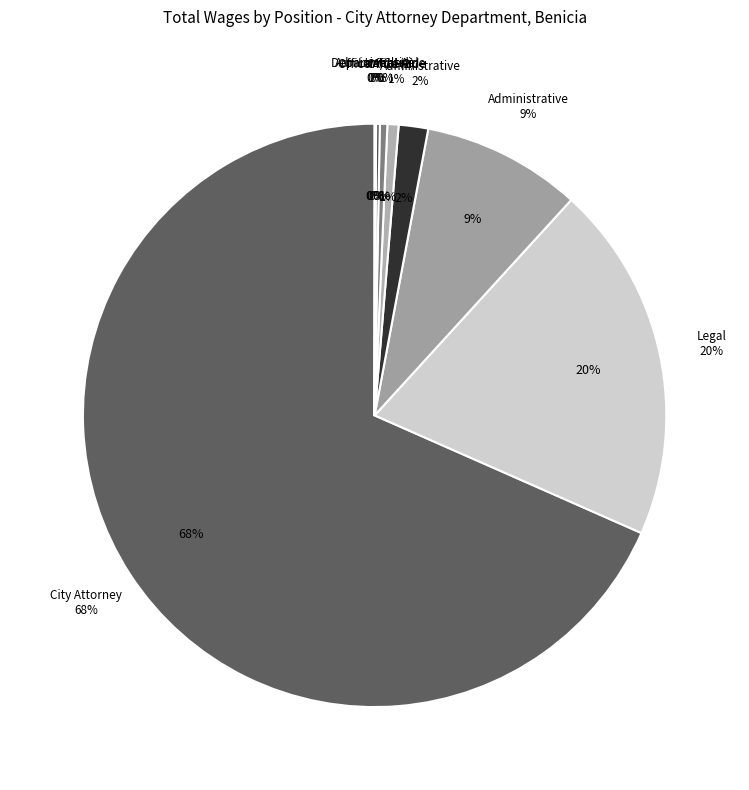

How many slices are in this pie chart?

9